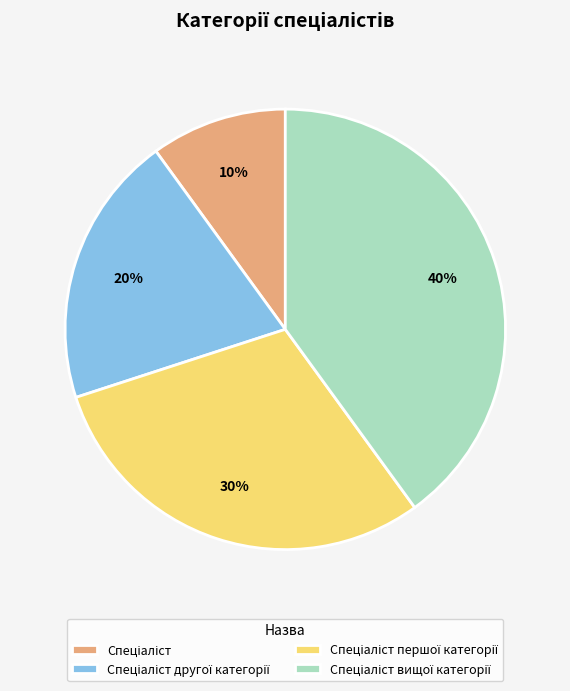

Is there any slice that represents more than half of the pie?

No